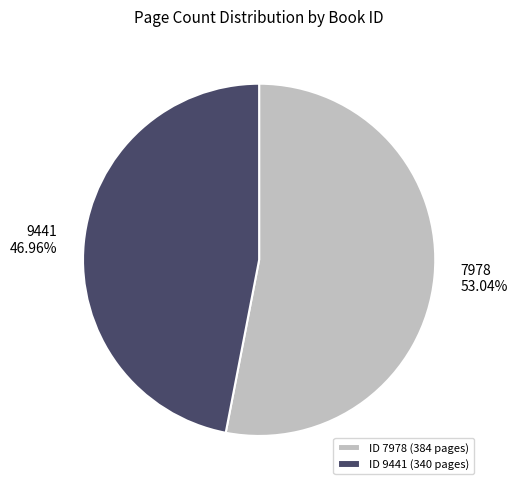

Combined, do 7978 and 9441 account for over 50%?

Yes